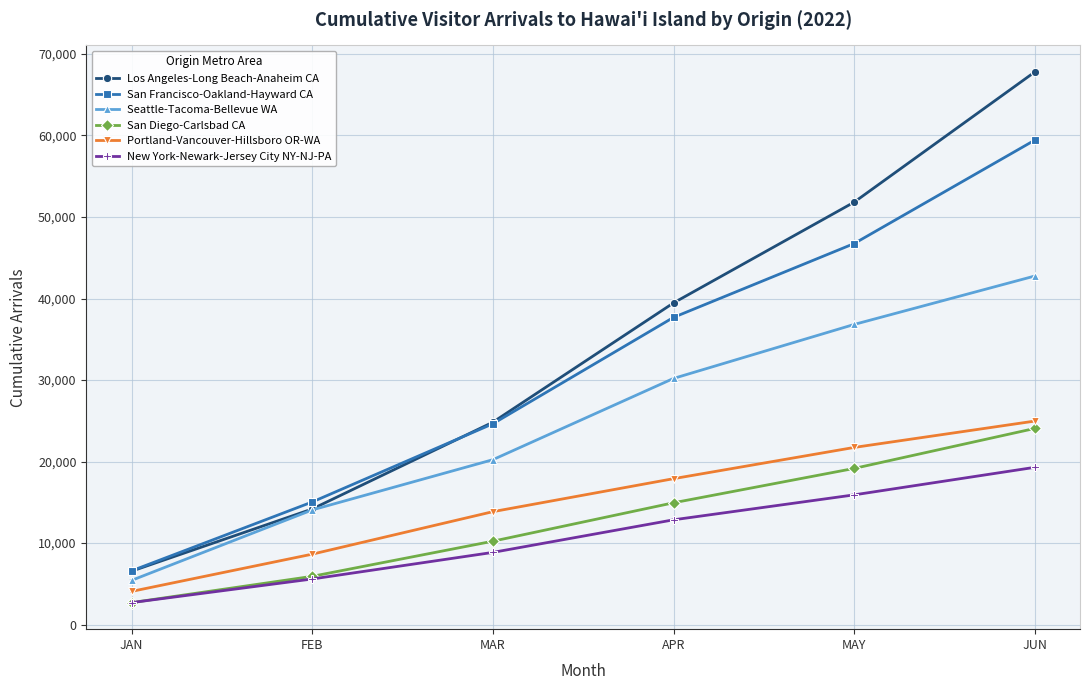

What is the label of the 1st point from the left?

JAN